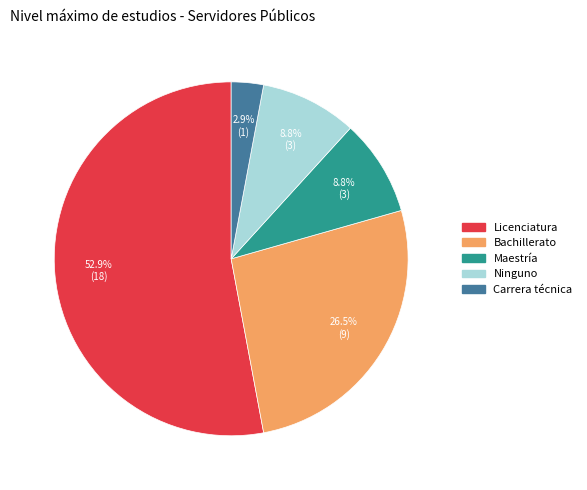

Combined, what portion of the pie is Maestría and Ninguno?

17.6%